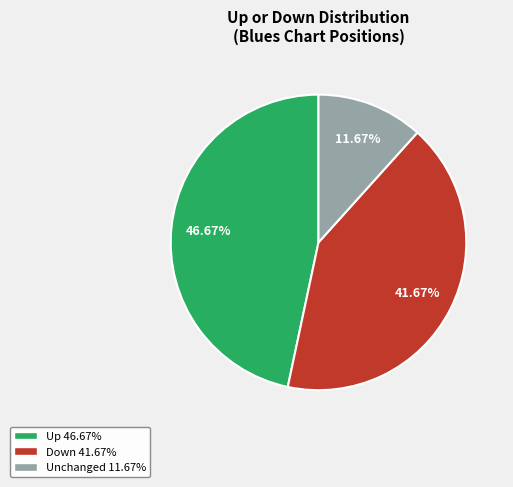

Is there a majority slice in this chart?

No